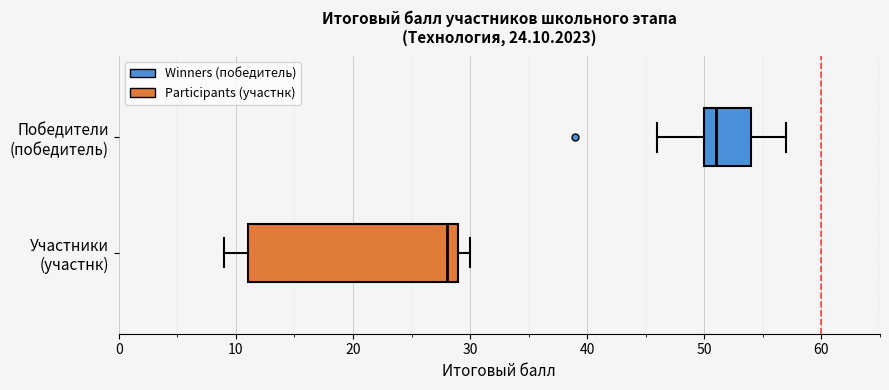

Which box is the widest, from its left edge to its right edge?

Участники (участнк)